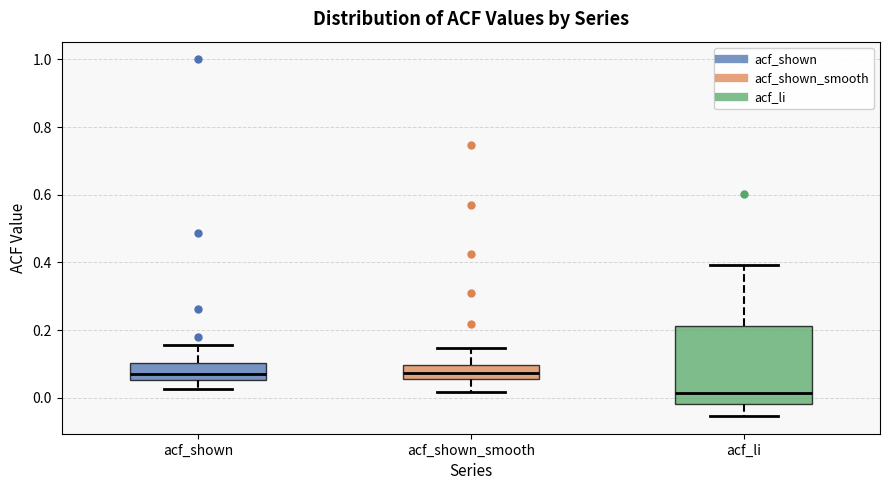

Which box is the tallest, from its lower edge to its upper edge?

acf_li